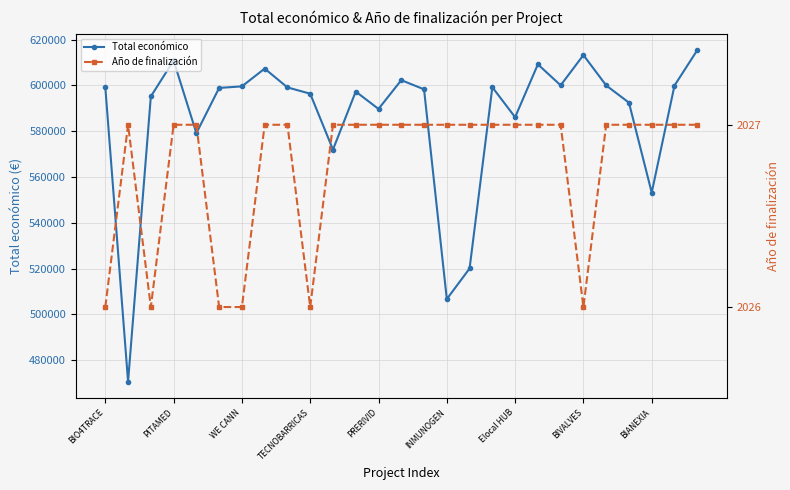

Reading left to right, transcribe all the data shown in this chart.

Total económico: 599262	470675	595173	610889	579152	598909	599584	607342	599131	596384	571965	597320	589731	602295	598303	506703	520062	599211	586120	609206	600043	613256	600000	592475	553196	599927	615375
Año de finalización: 2026	2027	2026	2027	2027	2026	2026	2027	2027	2026	2027	2027	2027	2027	2027	2027	2027	2027	2027	2027	2027	2026	2027	2027	2027	2027	2027